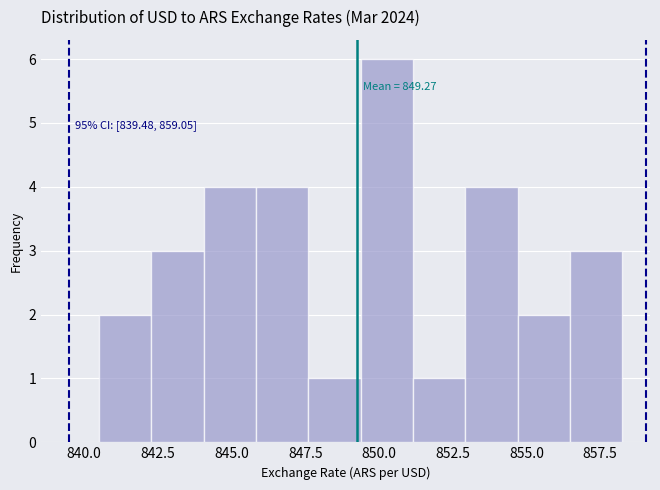

Around what value on the x-axis is the tallest bar? Give the approximate position of its centre, as read against the axis.

850.5